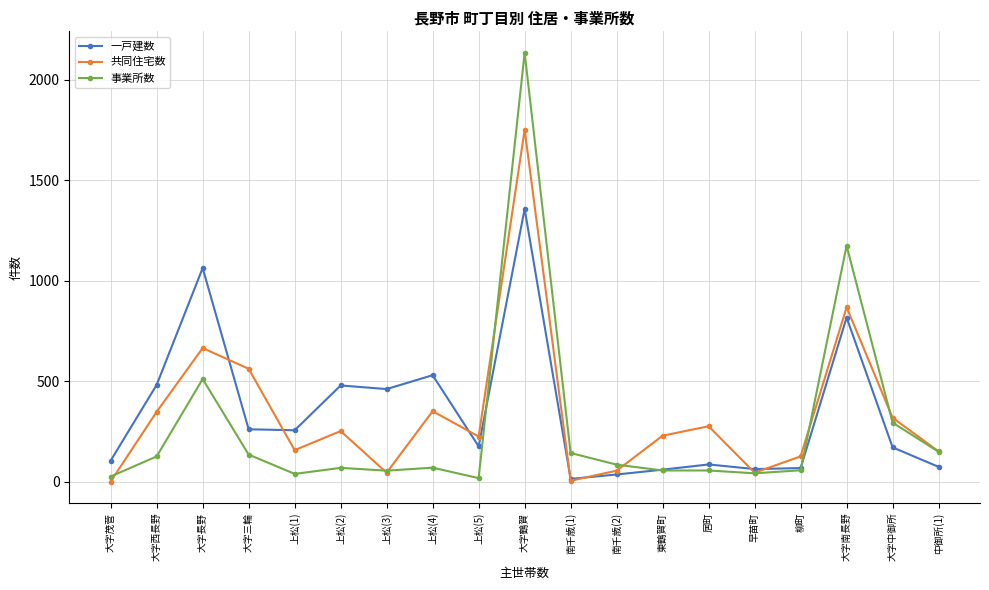

Does the chart have visible grid lines?

Yes